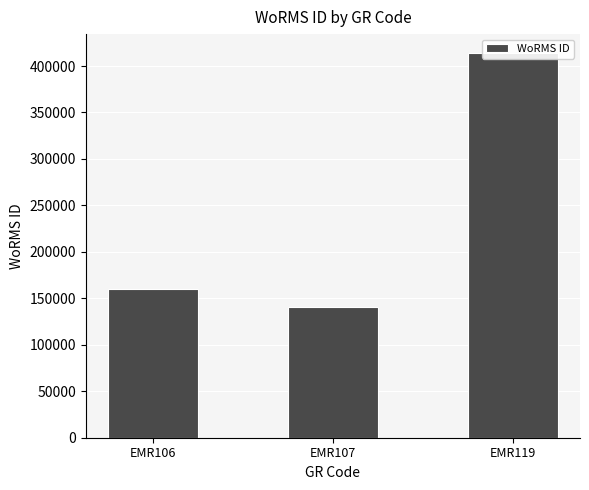

What value does the data have at EMR119?

413641